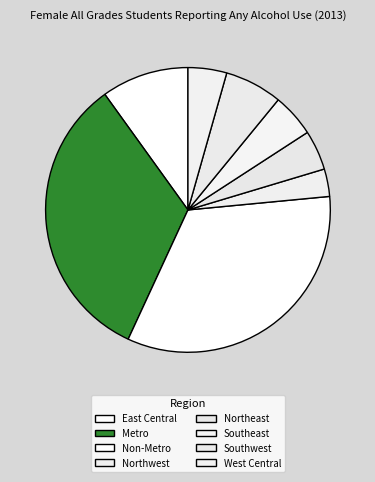

Does Northwest account for over 50% of the chart?

No